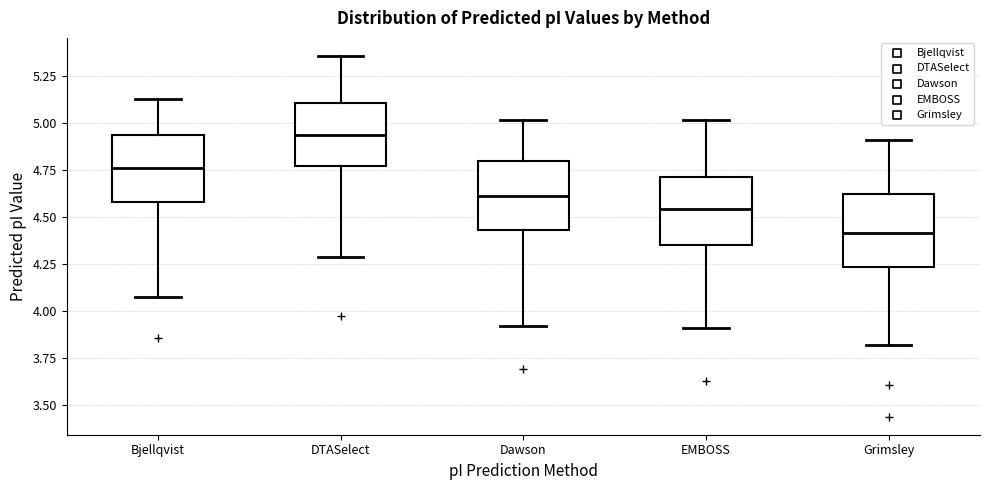

Which box's median line is the highest?

DTASelect